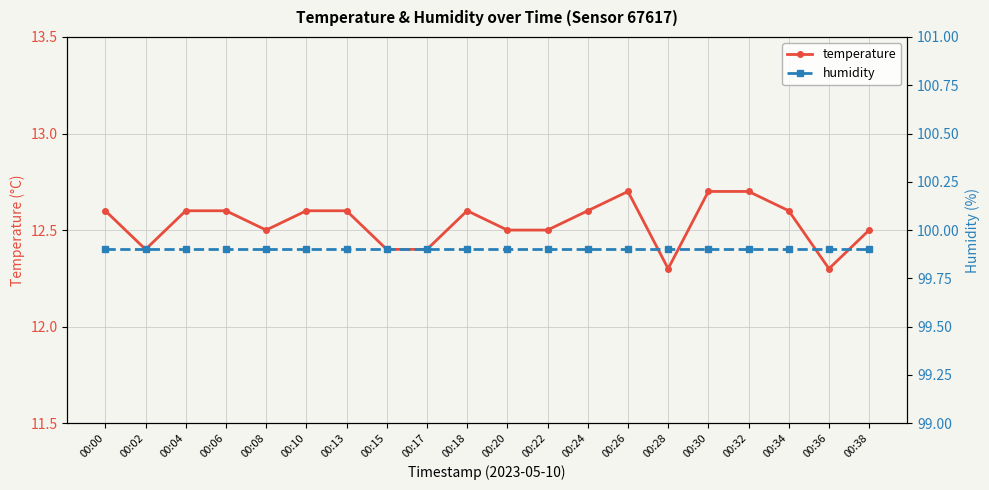

Which has a higher value, 00:18 or 00:22?

00:18